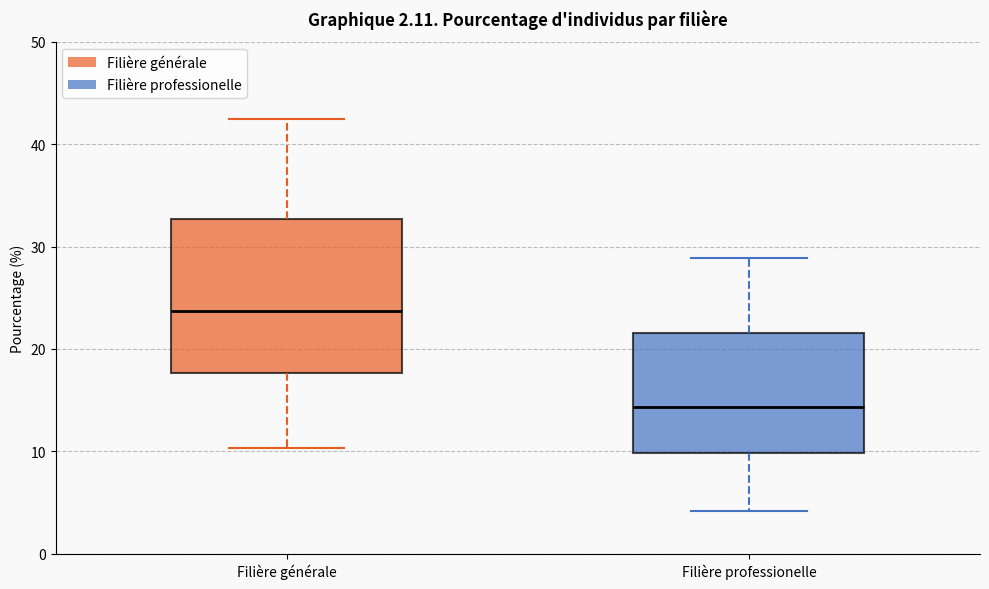

Reading left to right, read every box against the y-axis: the position of its median line, the range the box covers, and the ends of its whiskers. The values are not printed on the chart, so give them approximately, as read against the axis.

Filière générale: median 24, box 18 to 33, whiskers 10 to 43
Filière professionelle: median 14, box 10 to 22, whiskers 4 to 29